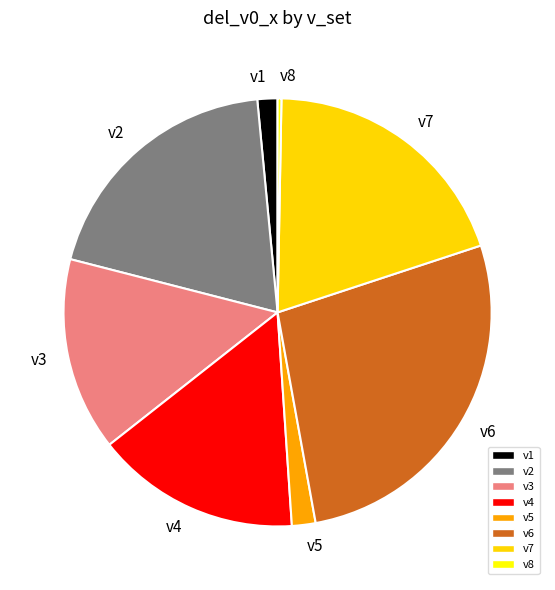

The v2 slice represents 19% of the pie. True or false?

True